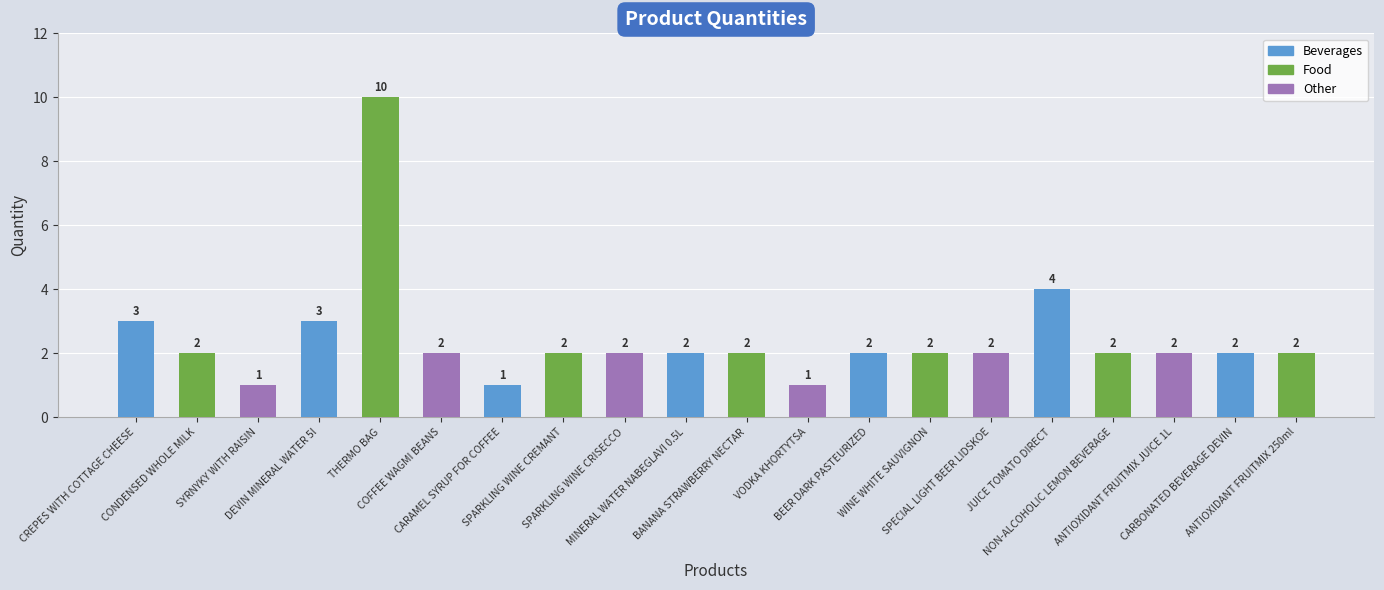

Reading right to left, transcribe all the data shown in this chart.

2	2	2	2	4	2	2	2	1	2	2	2	2	1	2	10	3	1	2	3